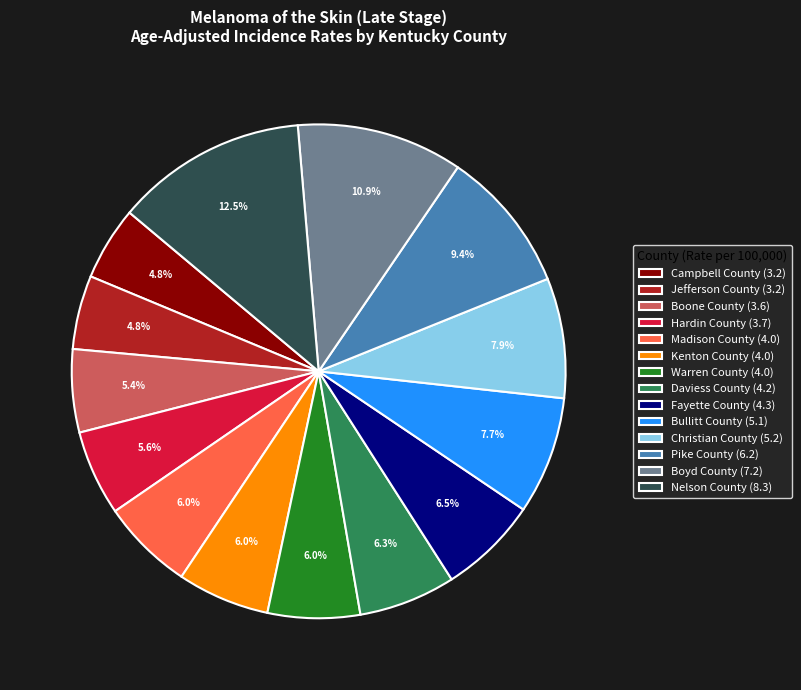

Approximately how many times larger is the value at Warren County compared to Christian County?

0.8